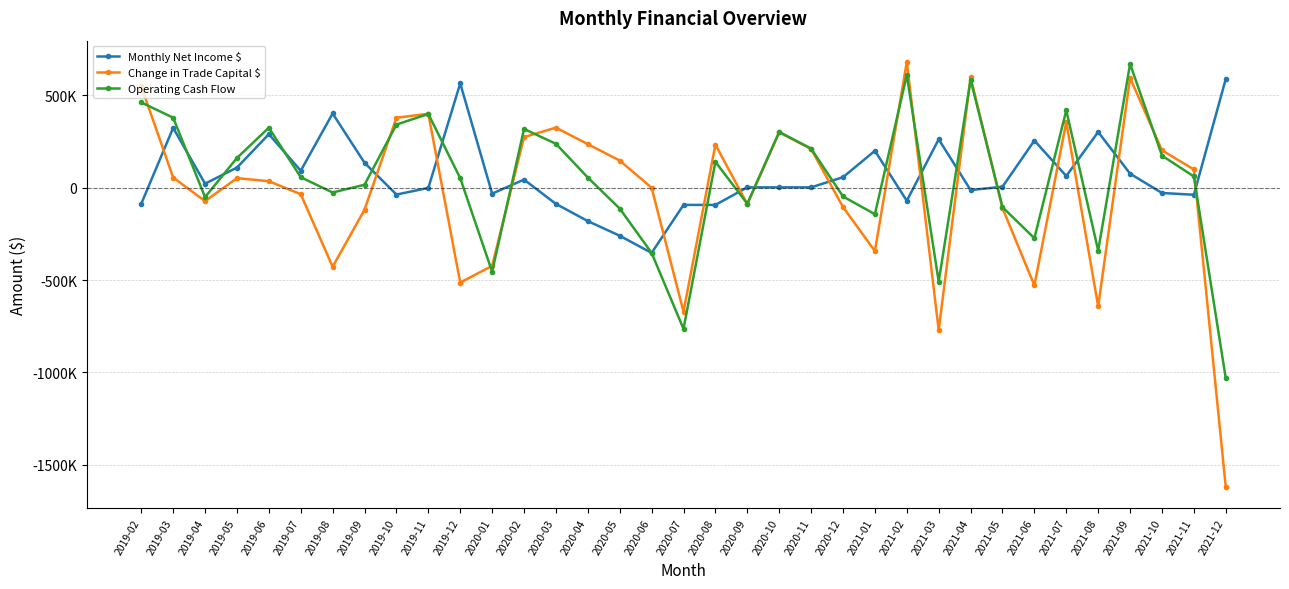

Does the chart have visible grid lines?

Yes